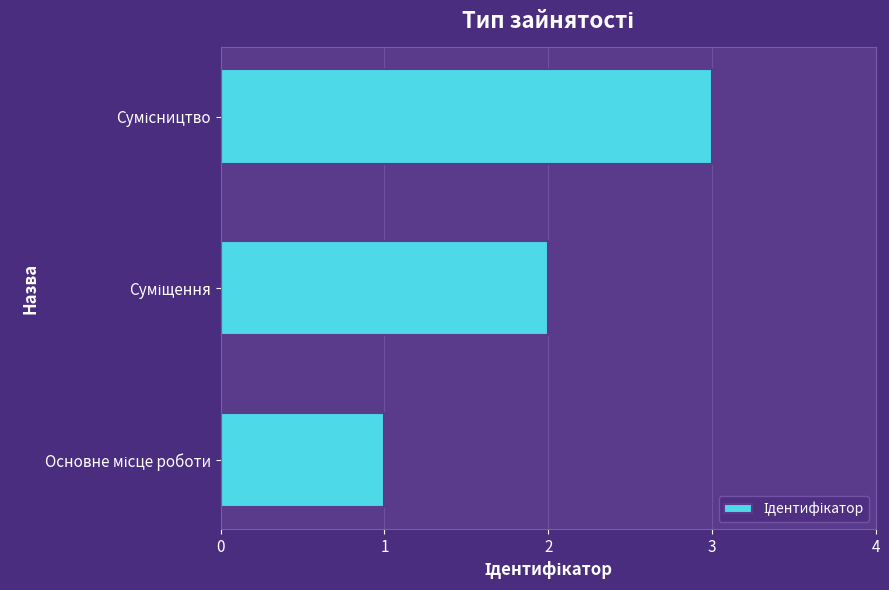

What is the maximum value shown in the chart?

3